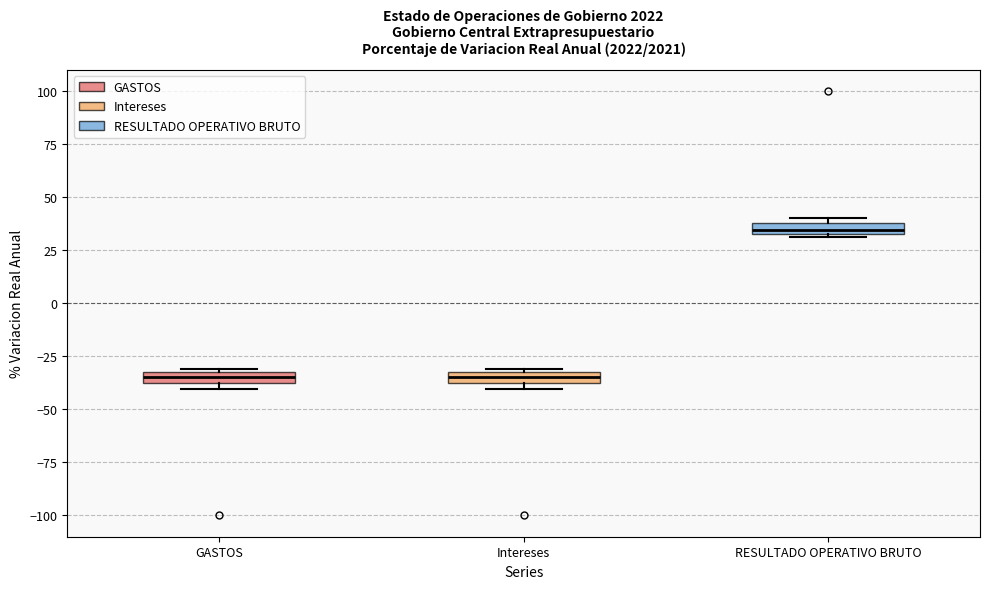

Where is the upper edge of the box for RESULTADO OPERATIVO BRUTO on the y-axis? The values are not printed on the chart, so give them approximately, as read against the axis.

40